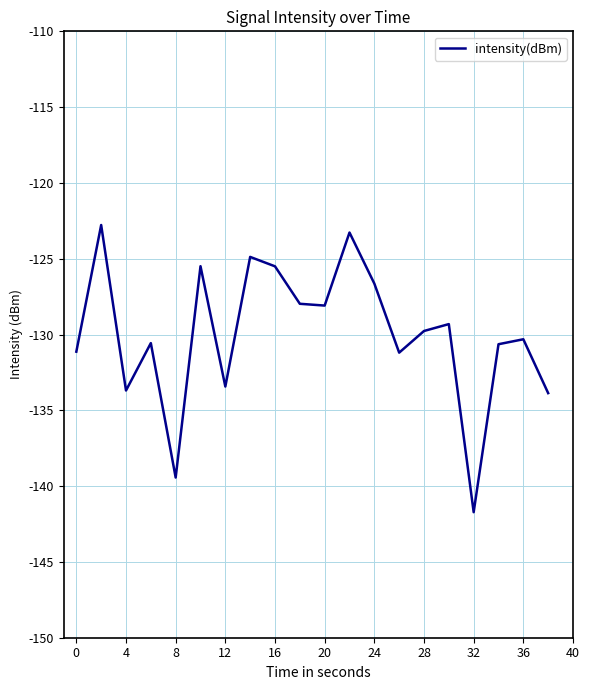

What is the greatest value displayed?

-122.8